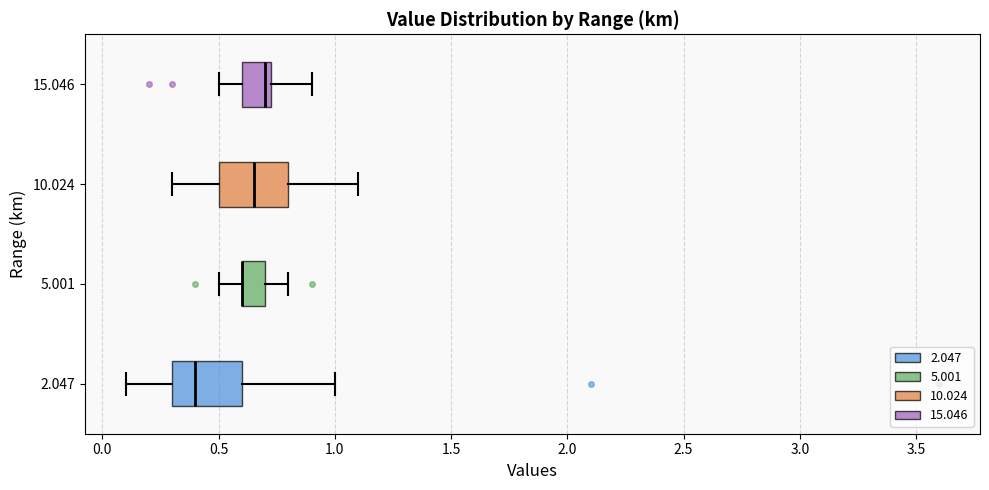

Where is the left edge of the box at y = 2.047 on the x-axis? The values are not printed on the chart, so give them approximately, as read against the axis.

0.30